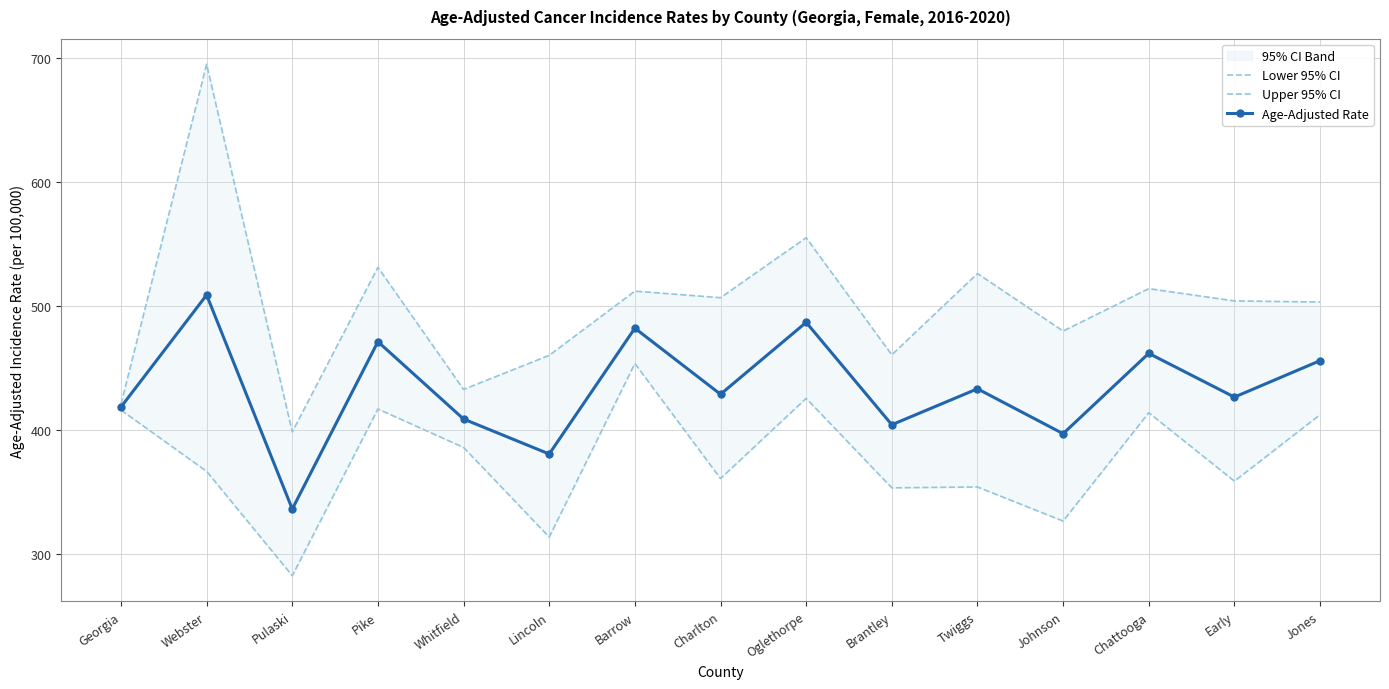

List the labels in order of Upper 95% CI value, largest first.

Webster, Oglethorpe, Pike, Twiggs, Chattooga, Barrow, Charlton, Early, Jones, Johnson, Brantley, Lincoln, Whitfield, Georgia, Pulaski